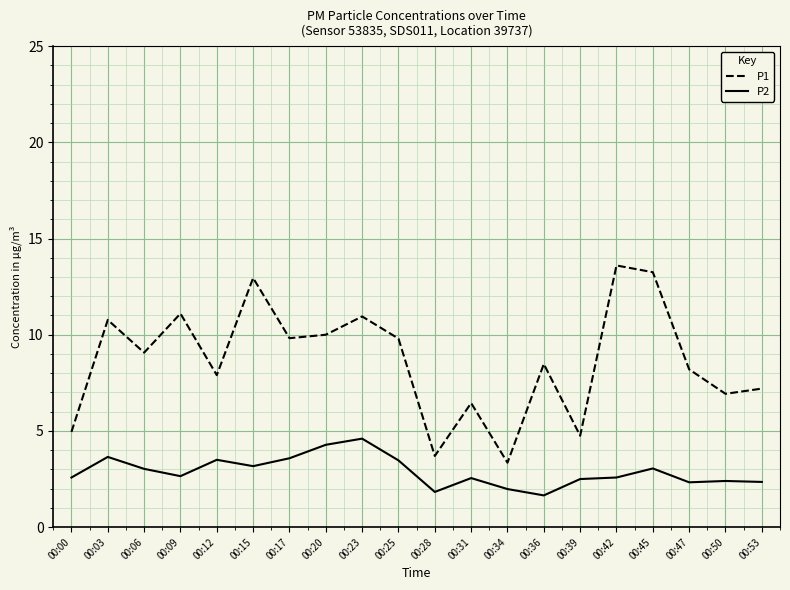

Rank the series at 00:50 from lowest to highest value.

P2, P1